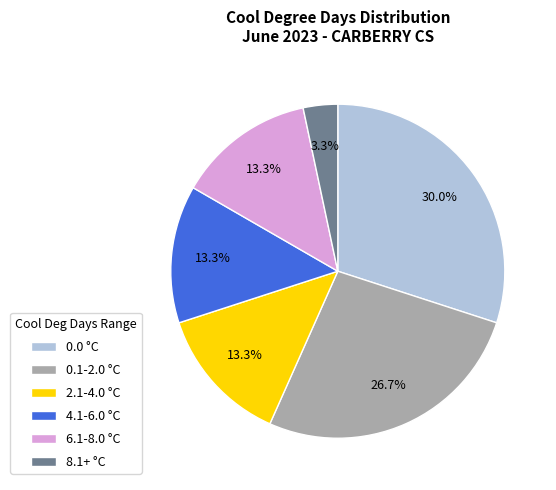

Do 0.0 °C and 4.1-6.0 °C together represent more than half of the pie?

No